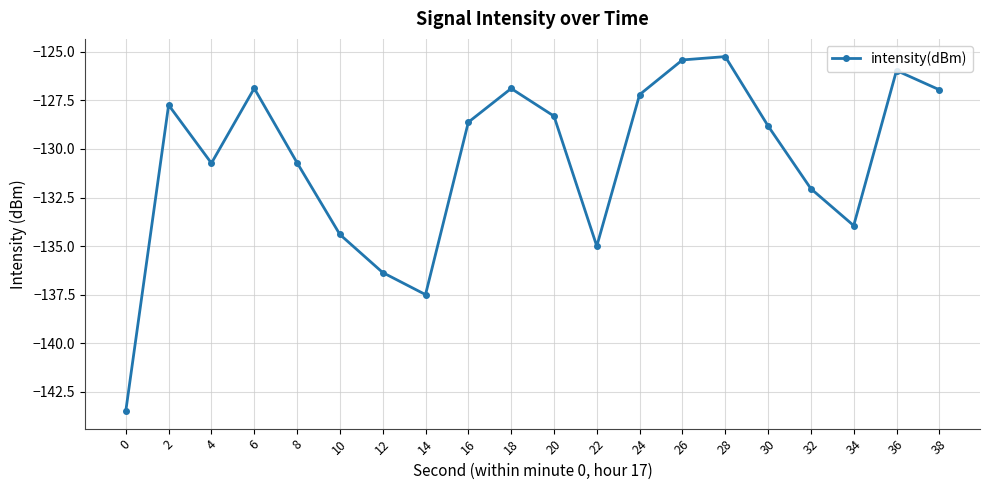

How many lines are shown in the chart?

1